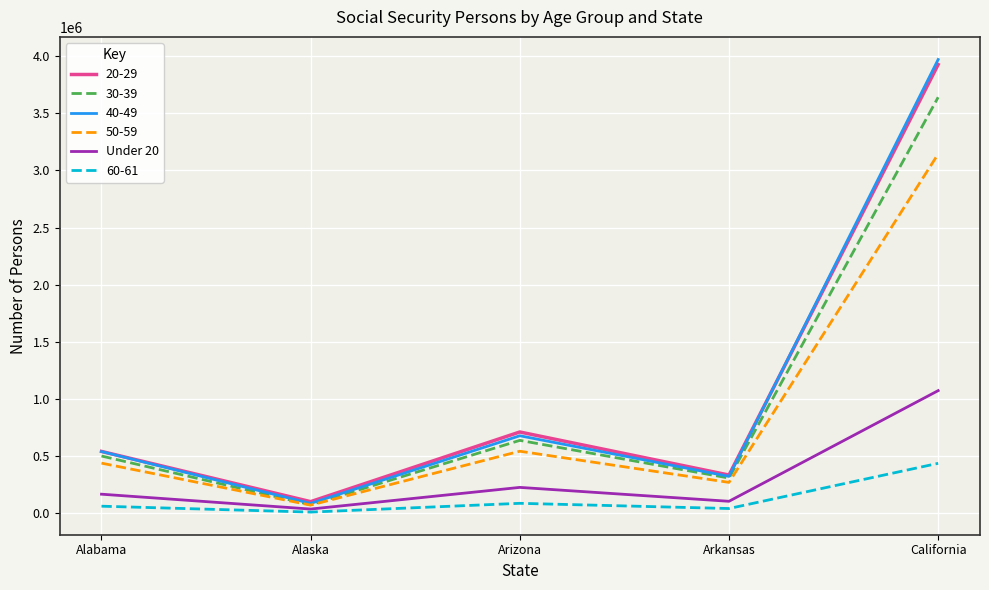

Which series has the widest spread of values?

40-49